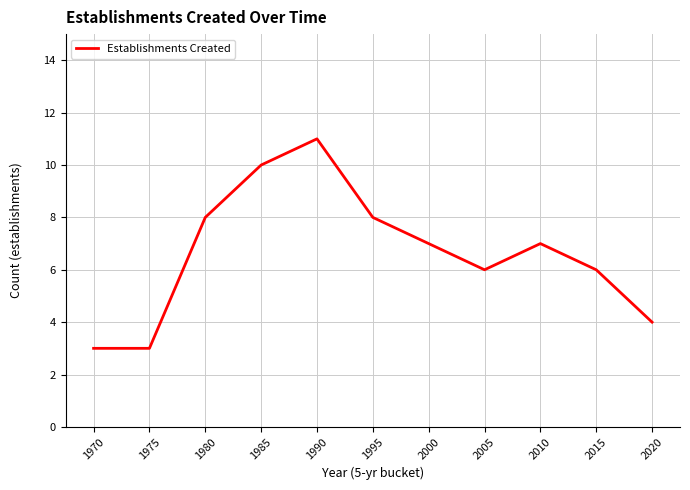

What is the sum of all values?

73